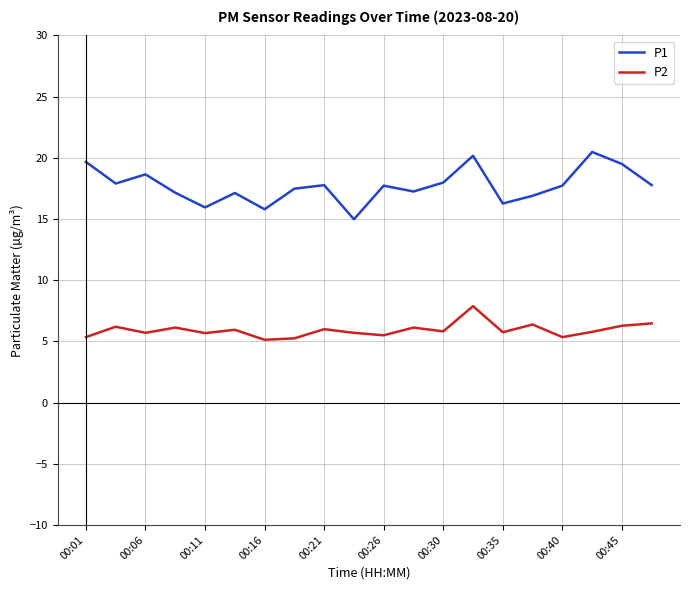

What is the average value of the P2 series?

5.9